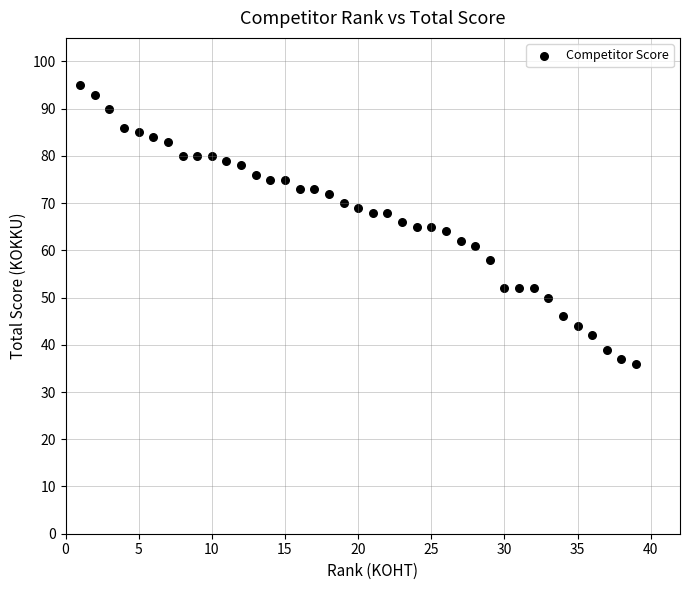

What is the range of Y values (max minus min)?

59